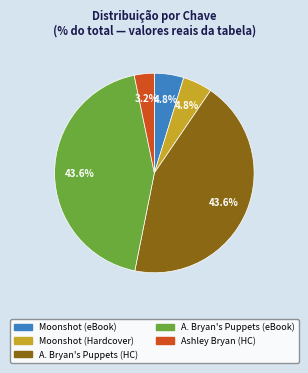

Does any single category account for the majority?

No